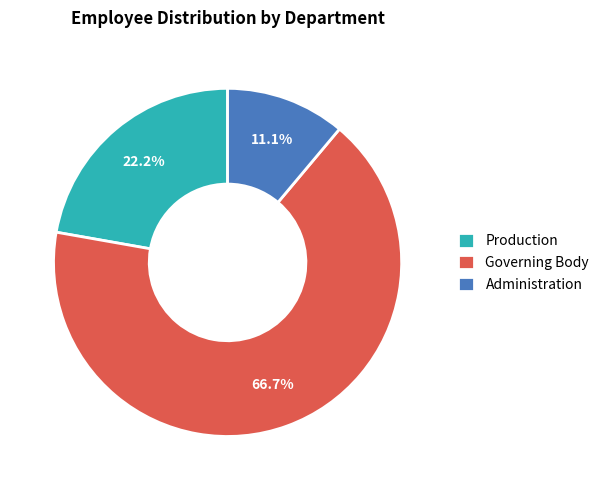

Count the number of slices in the pie.

3